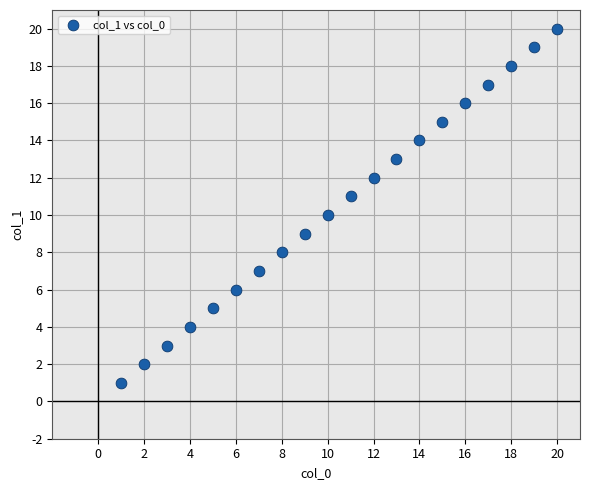

What is the range of Y values (max minus min)?

19